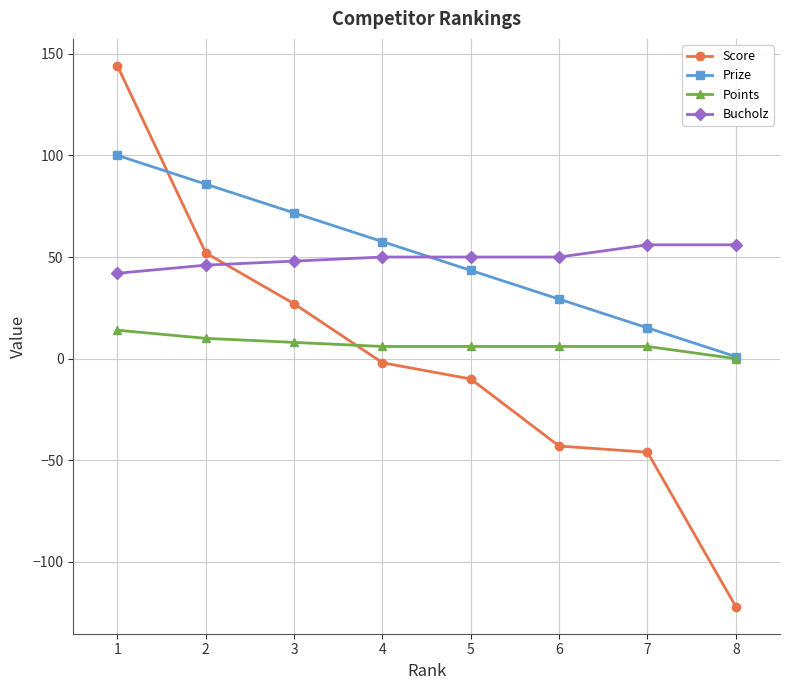

How many lines are shown in the chart?

4